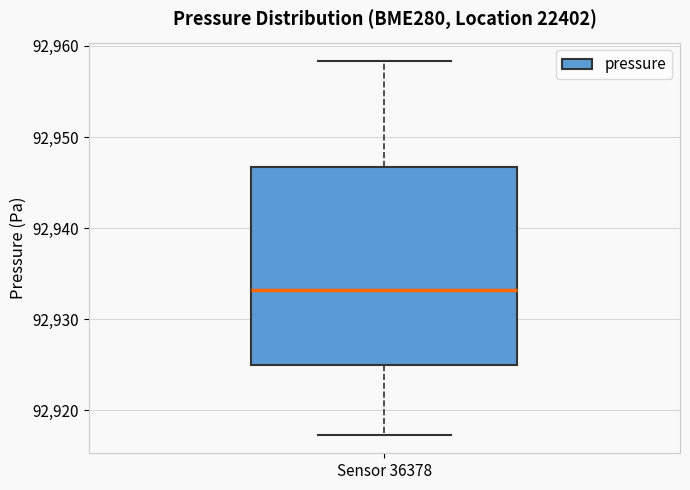

Read this box plot against the y-axis: the position of the median line, the range covered by the box, and the ends of both whiskers. The values are not printed on the chart, so give them approximately, as read against the axis.

median 92933, box 92925 to 92947, whiskers 92917 to 92958